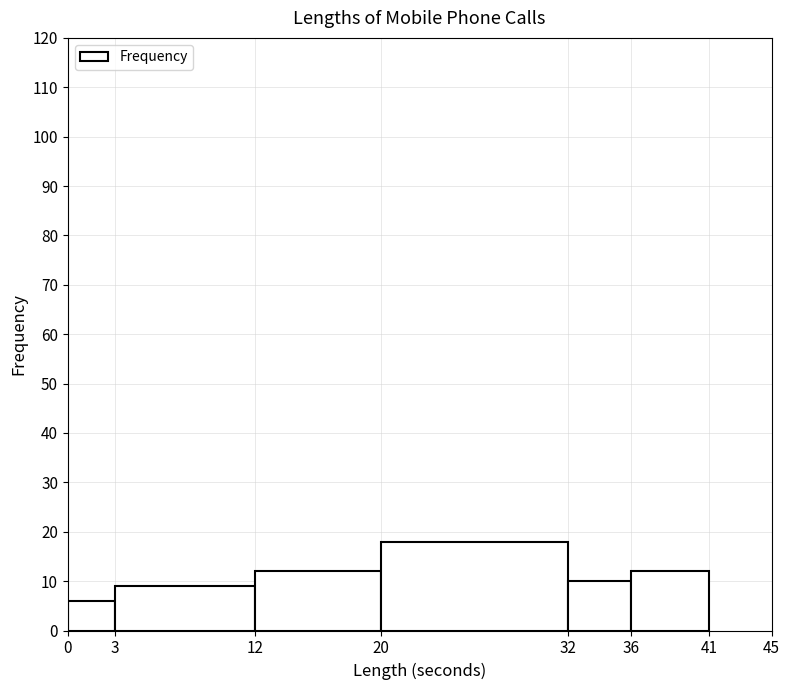

Reading left to right, list every bar in this chart as the range it spans on the x-axis followed by its height. The values are not printed on the chart, so give them approximately, as read against the axis.

0 to 3: 6
3 to 12: 9
12 to 20: 12
20 to 32: 18
32 to 36: 10
36 to 41: 12